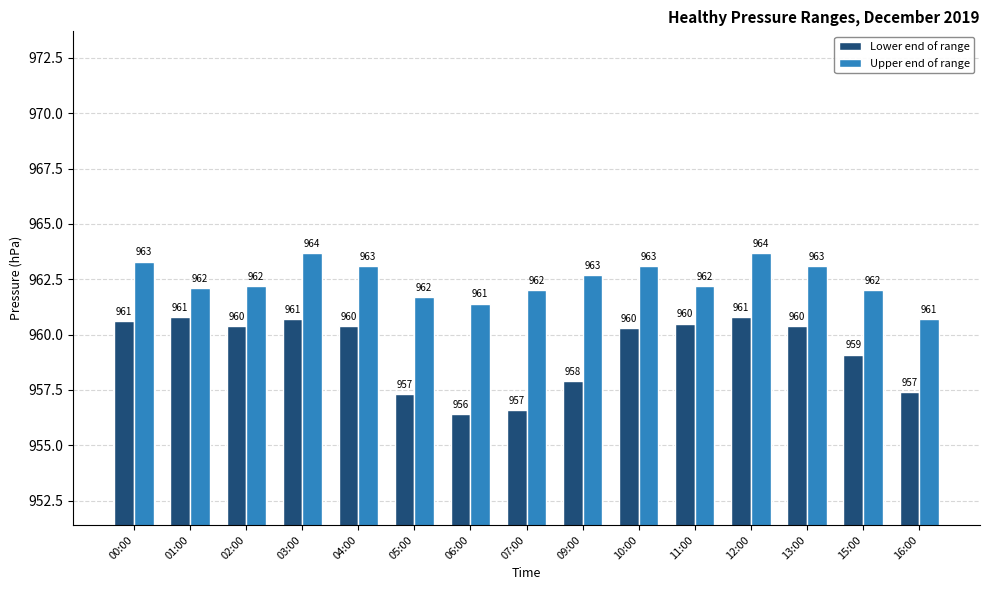

Rank the series at 04:00 from highest to lowest value.

Upper end of range, Lower end of range